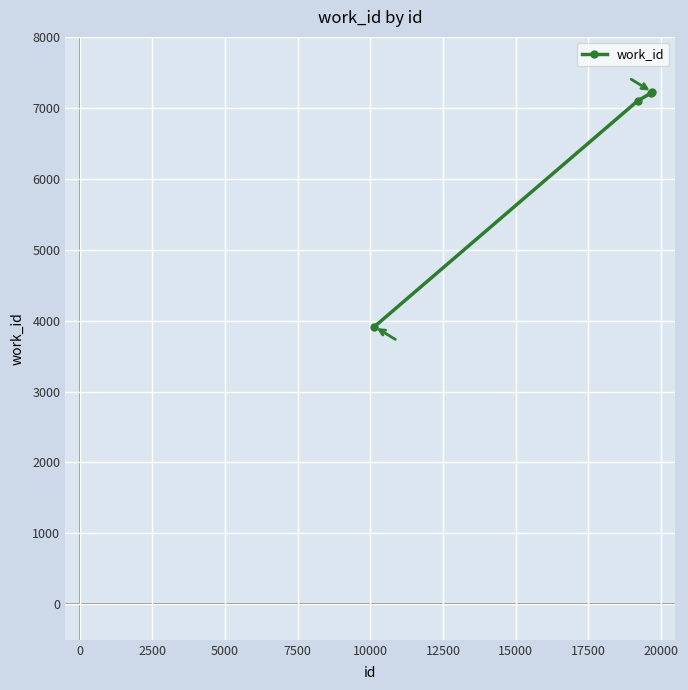

What is the difference between the maximum and minimum values?

3308